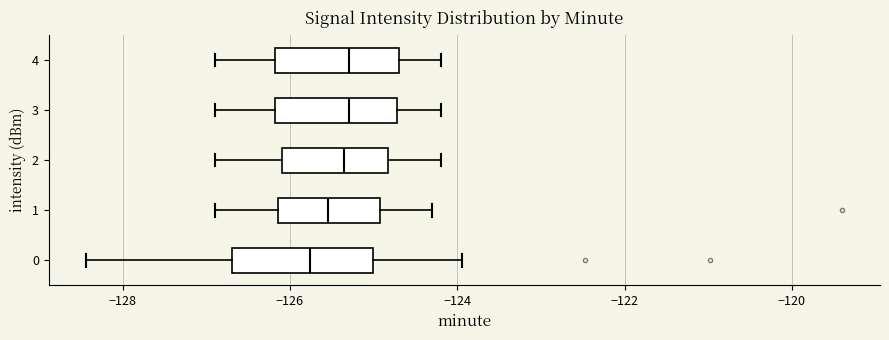

Where is the right edge of the box at y = 3 on the x-axis? The values are not printed on the chart, so give them approximately, as read against the axis.

-124.8